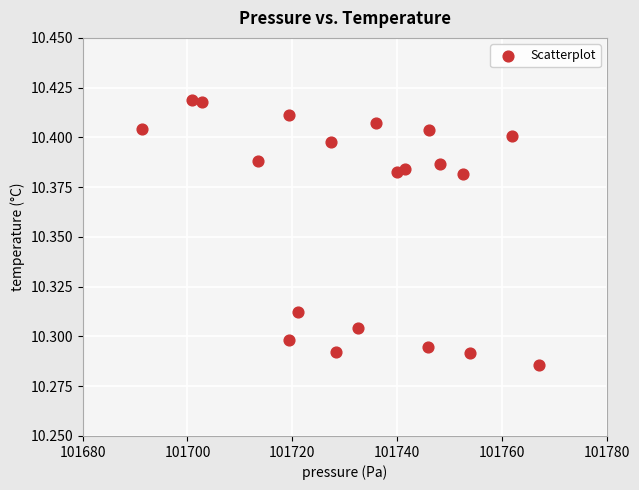

What is the range of X values (max minus min)?

75.8